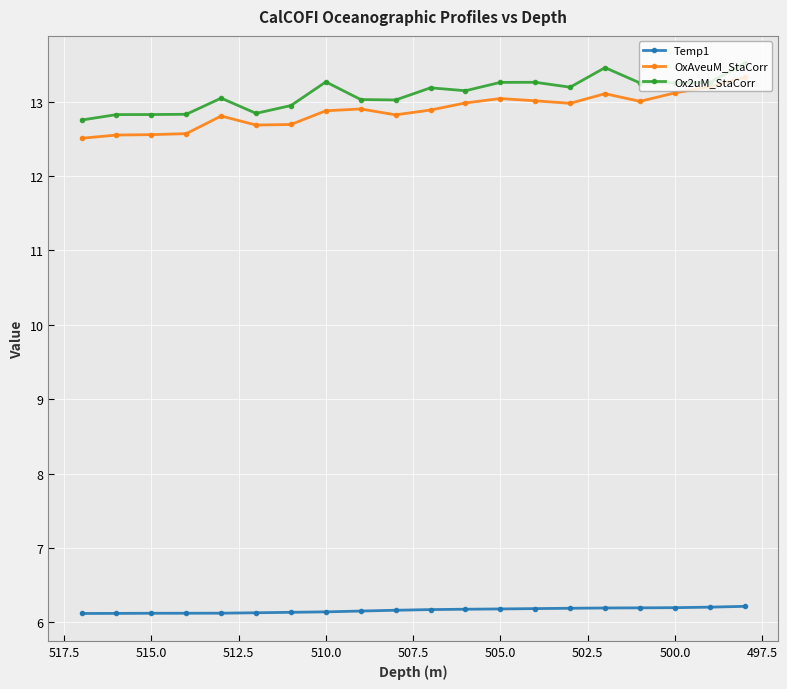

Reading left to right, what are all the values shown in this chart?

Temp1: 6.1	6.1	6.1	6.1	6.1	6.1	6.1	6.1	6.2	6.2	6.2	6.2	6.2	6.2	6.2	6.2	6.2	6.2	6.2	6.2
OxAveuM_StaCorr: 12.5	12.5	12.6	12.6	12.8	12.7	12.7	12.9	12.9	12.8	12.9	13.0	13.0	13.0	13.0	13.1	13.0	13.1	13.2	13.3
Ox2uM_StaCorr: 12.8	12.8	12.8	12.8	13.0	12.8	12.9	13.3	13.0	13.0	13.2	13.1	13.3	13.3	13.2	13.5	13.2	13.3	13.3	13.5